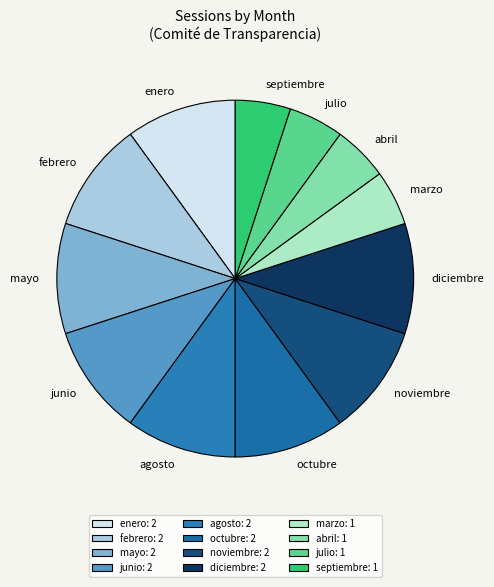

To the nearest percent, what is the average slice percentage?

8%